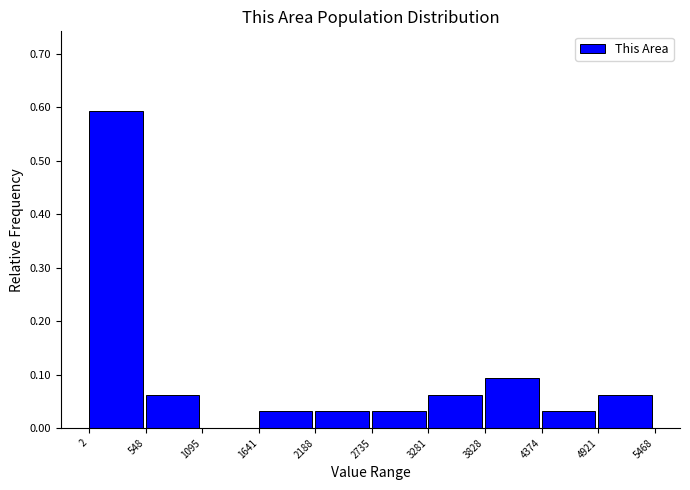

Reading left to right, transcribe this chart: for each bar, give the range it covers on the x-axis and its height. The values are not printed on the chart, so give them approximately, as read against the axis.

2 to 548: 0.59
548 to 1095: 0.06
1095 to 1641: 0
1641 to 2188: 0.03
2188 to 2735: 0.03
2735 to 3281: 0.03
3281 to 3828: 0.06
3828 to 4374: 0.09
4374 to 4921: 0.03
4921 to 5468: 0.06